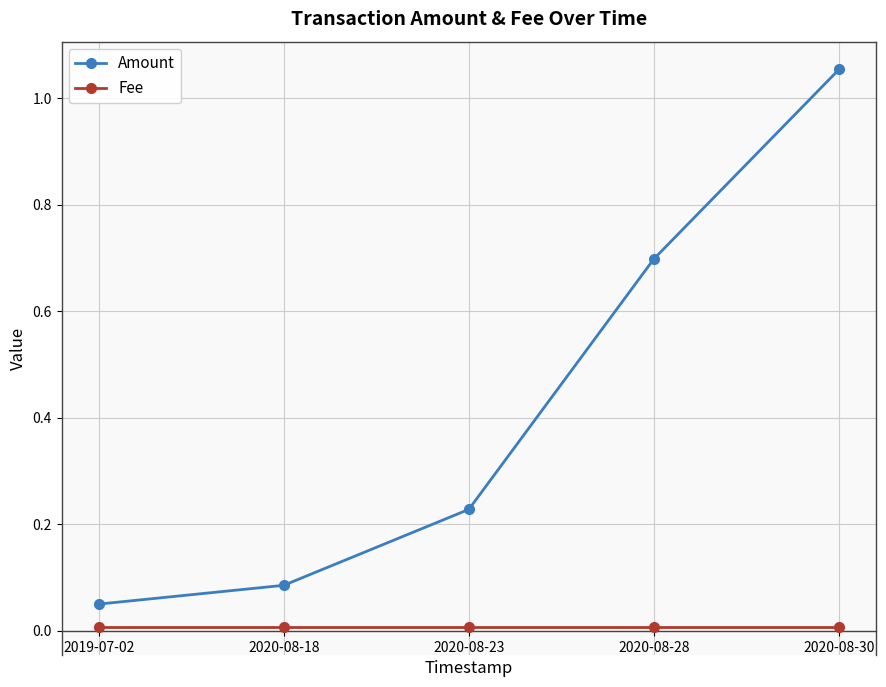

True or false: Fee and Amount intersect in this chart.

False